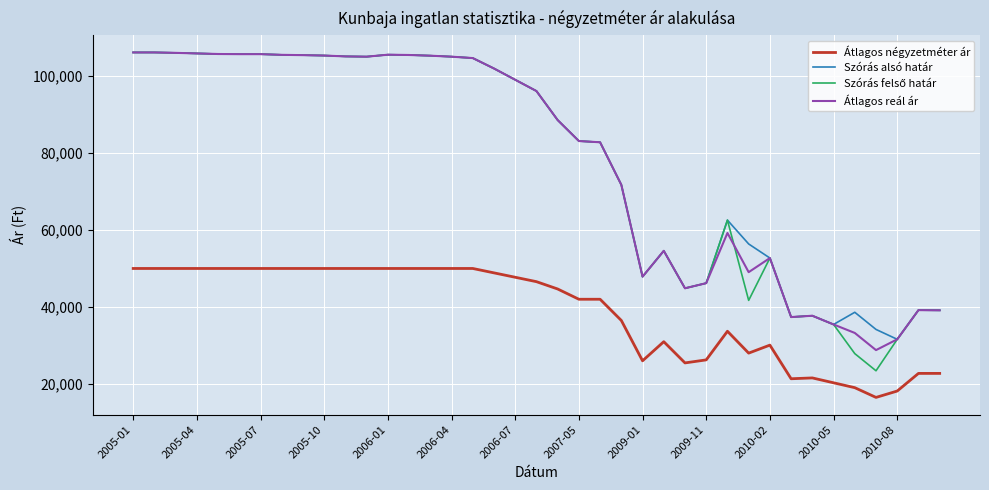

True or false: Szórás alsó határ and Átlagos négyzetméter ár intersect in this chart.

False